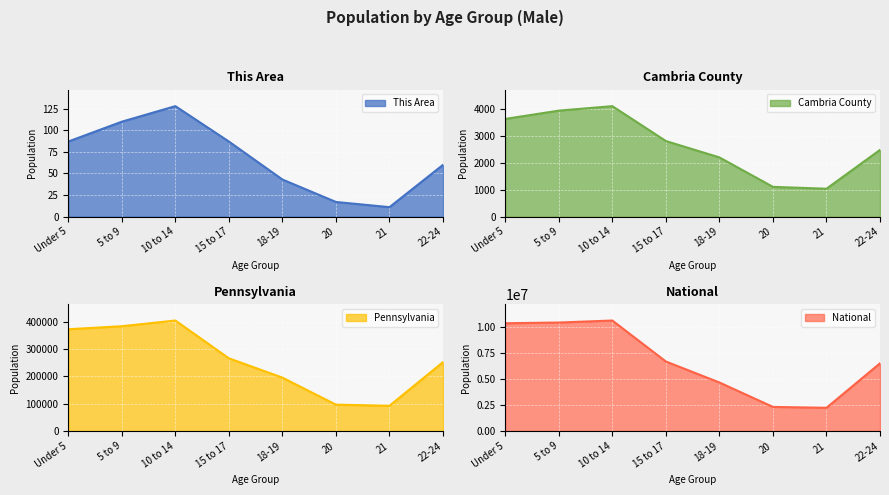

What is the label of the 6th point from the right?

10 to 14